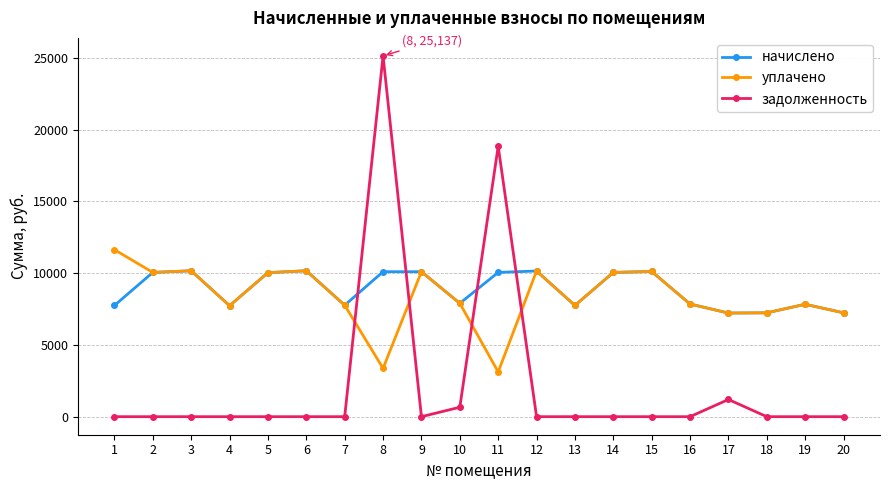

Between 9 and 11, which series saw the biggest shift?

задолженность